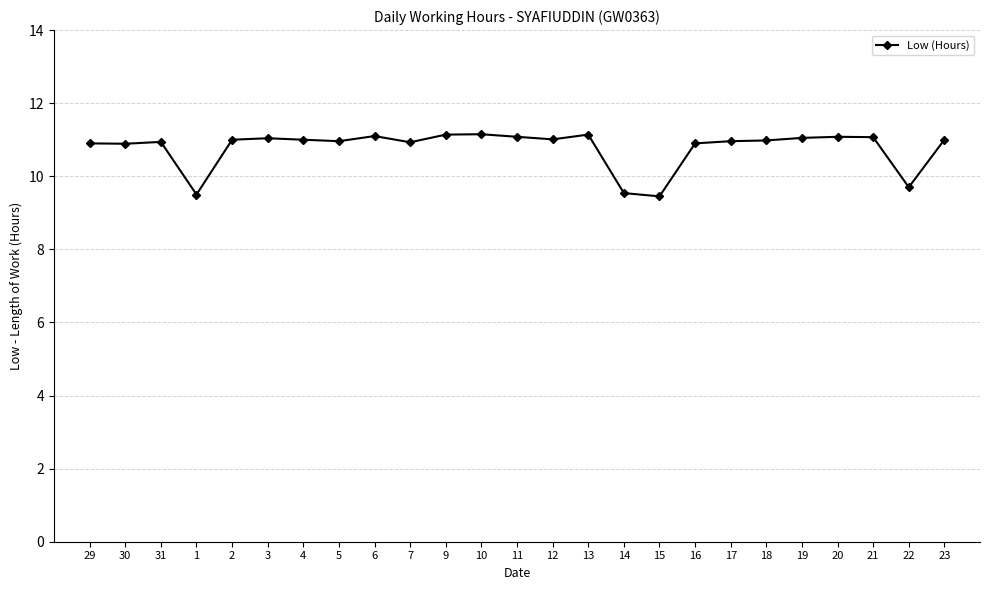

True or false: there are more than 2 points higher than both neighbors.

True